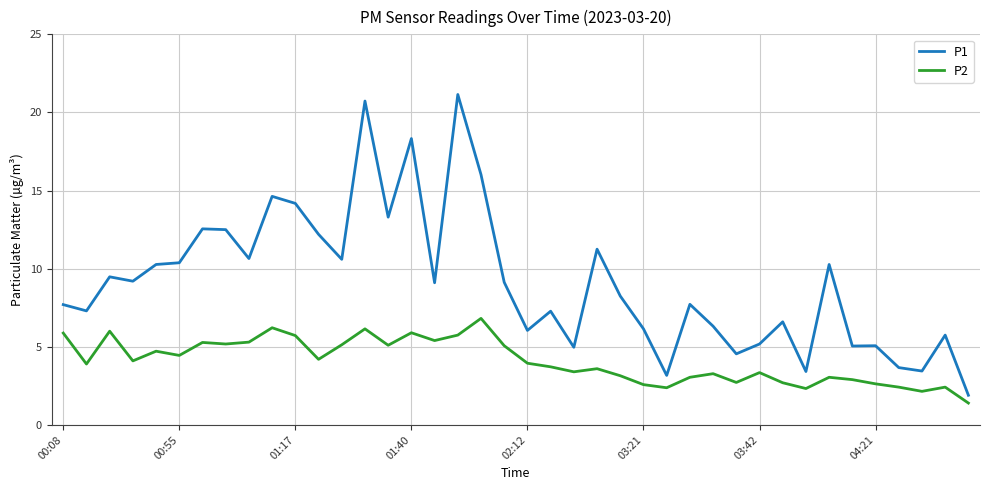

Which series has the widest spread of values?

P1